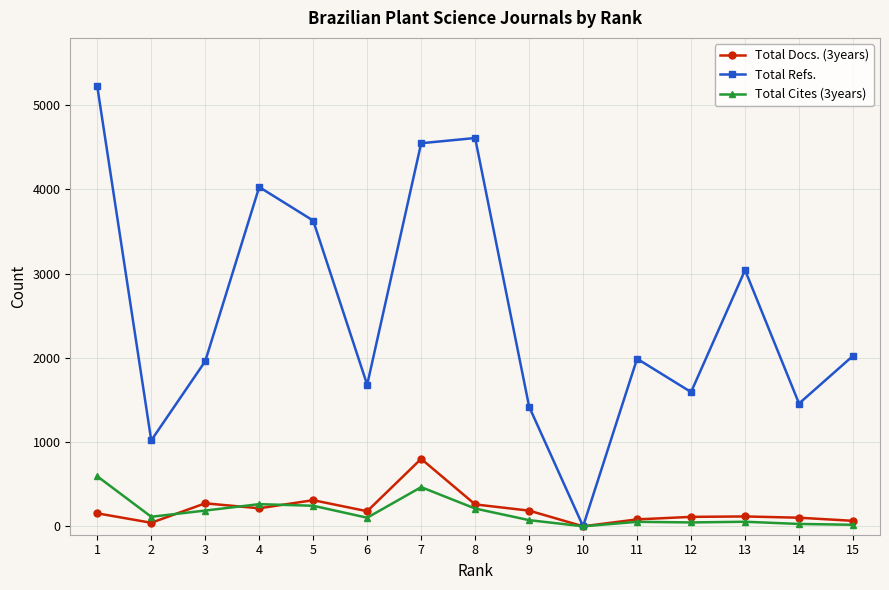

What is the highest value of the Total Refs. series?

5224